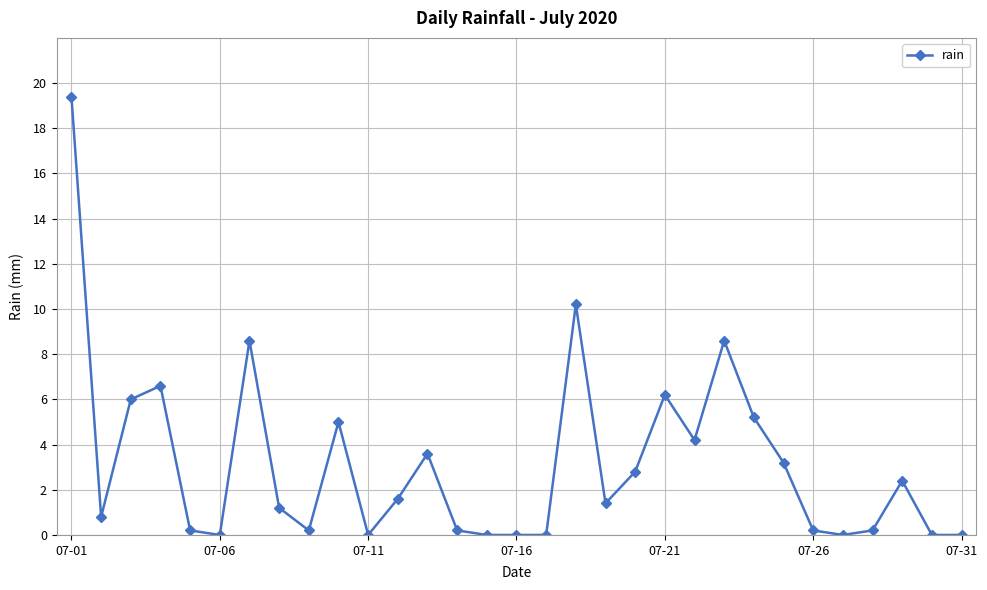

What is the value of the 19th point from the left?

1.4